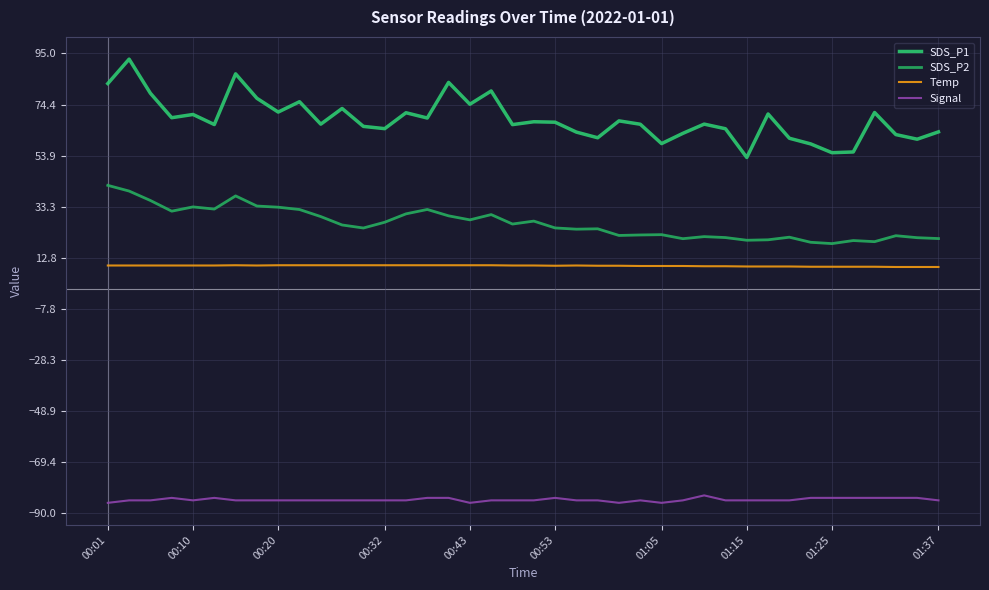

Where does the SDS_P2 series first go above 25?

00:01